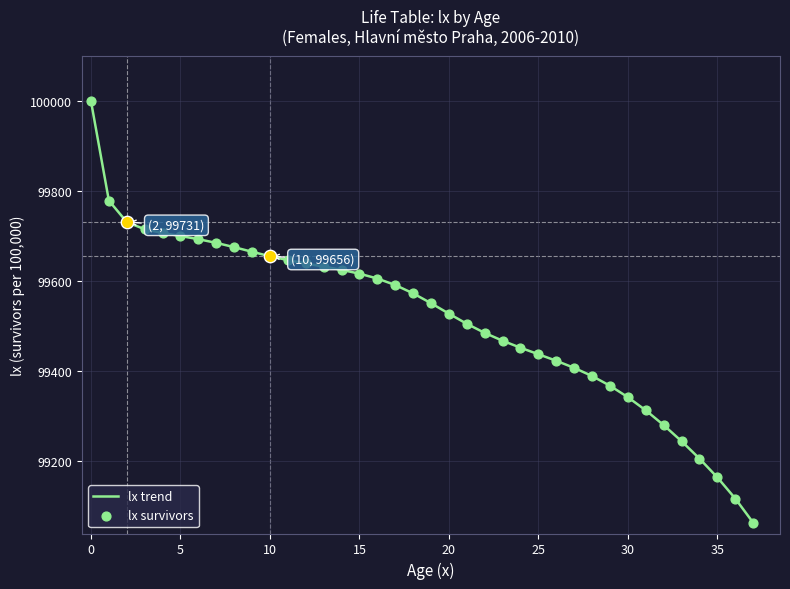

What is the difference between the maximum and minimum values?

936.0